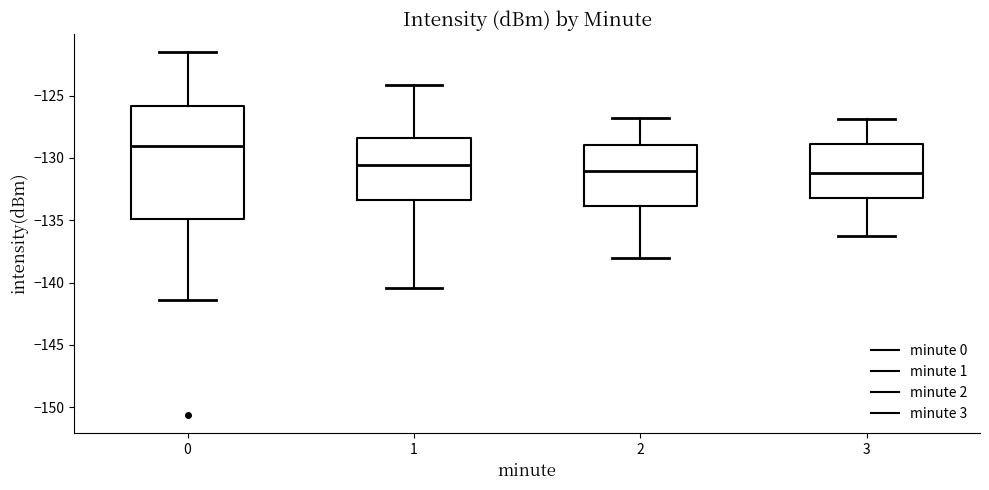

Comparing the boxes themselves (not the whiskers), which one is the tallest?

0